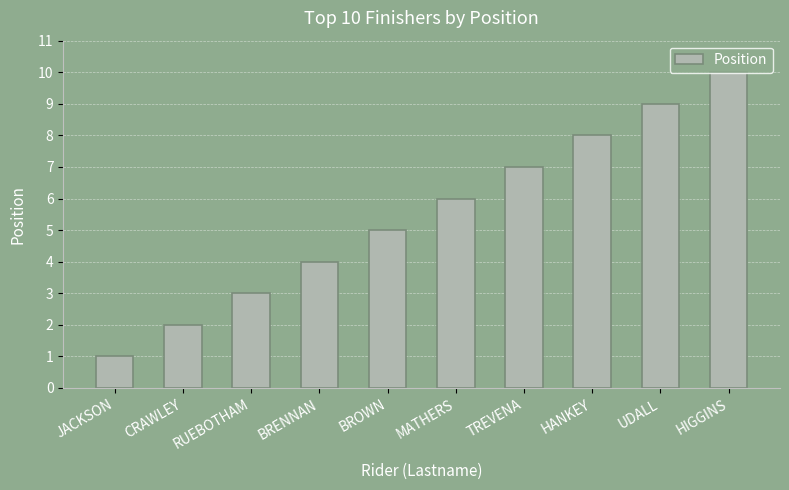

What is the label of the 1st bar from the right?

HIGGINS